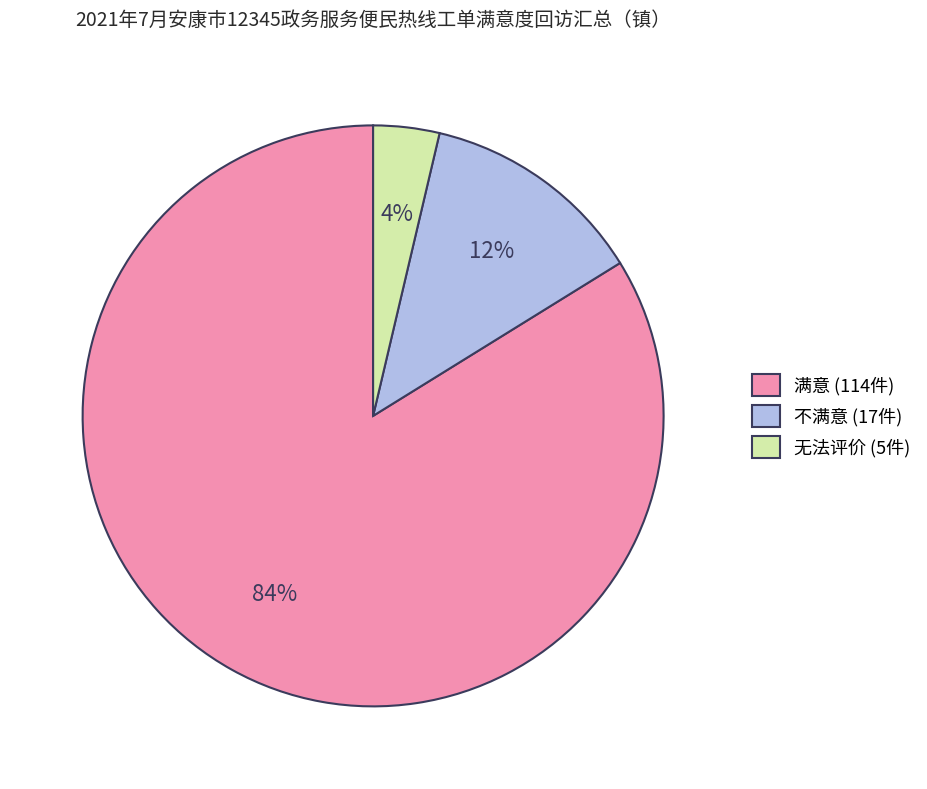

Is it true that 满意 is 95% of the pie?

False